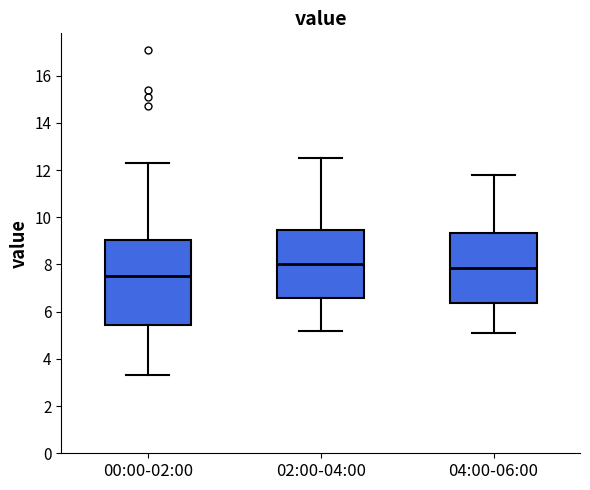

Which box has the lowest median line?

00:00-02:00